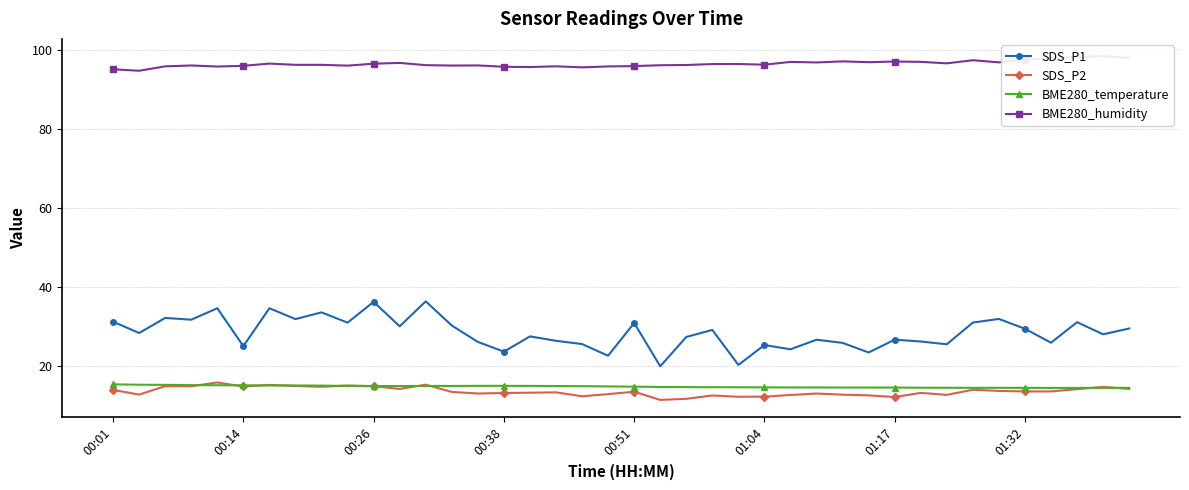

What position from the right is 9?

31